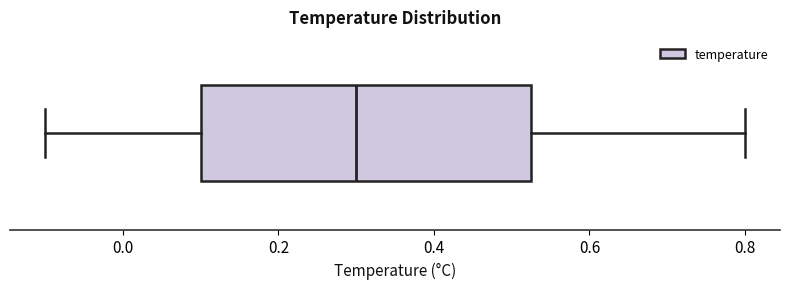

Transcribe this box plot: give where the median line is, the range the box spans, and where the two whiskers end, as read against the x-axis. The values are not printed on the chart, so give them approximately, as read against the axis.

median 0.30, box 0.10 to 0.52, whiskers -0.10 to 0.80